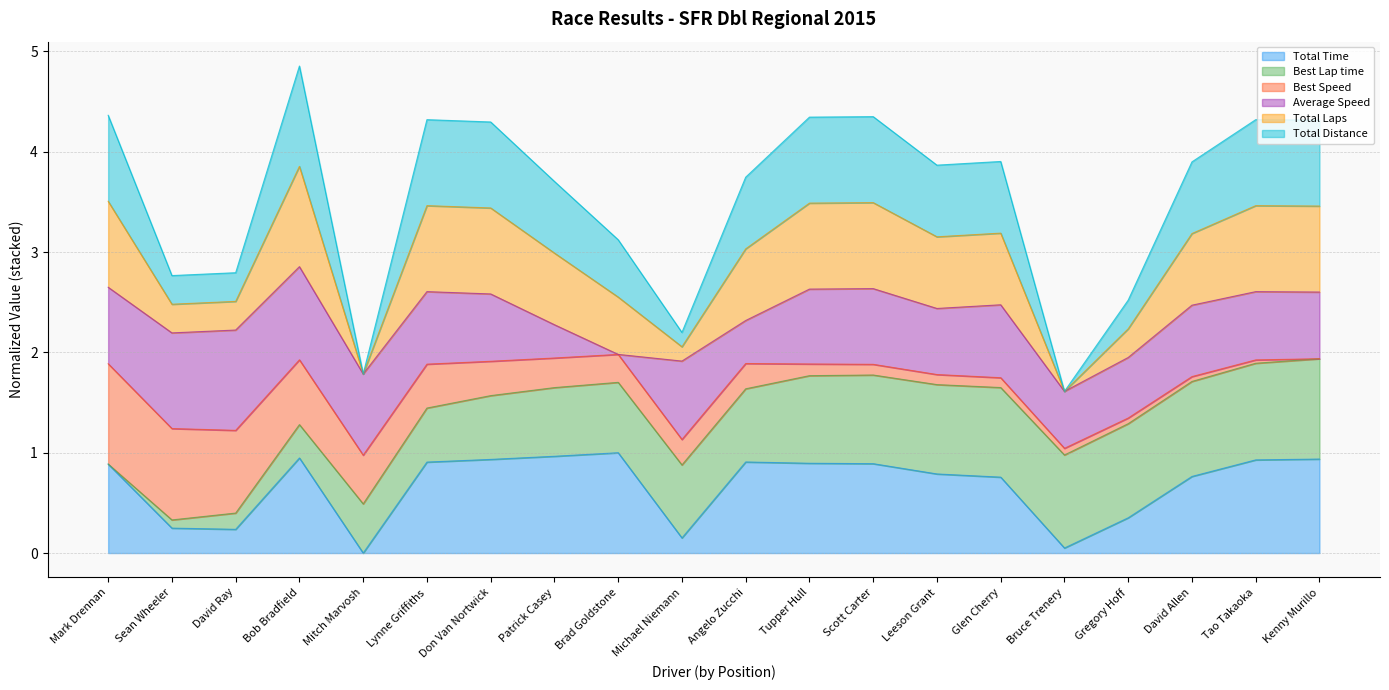

What is the label of the 5th point from the right?

Bruce Trenery